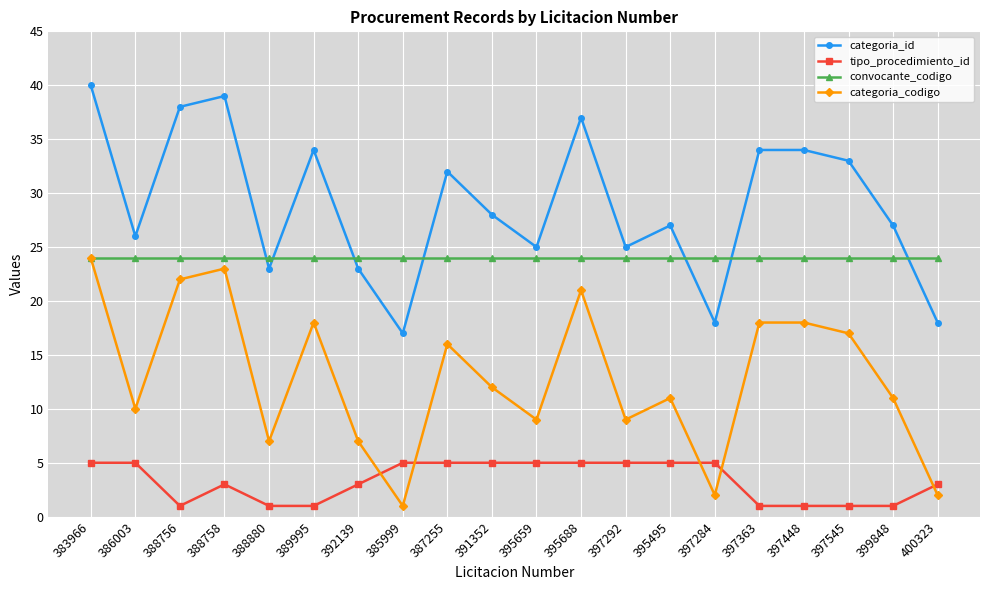

True or false: tipo_procedimiento_id and convocante_codigo cross at least once.

False